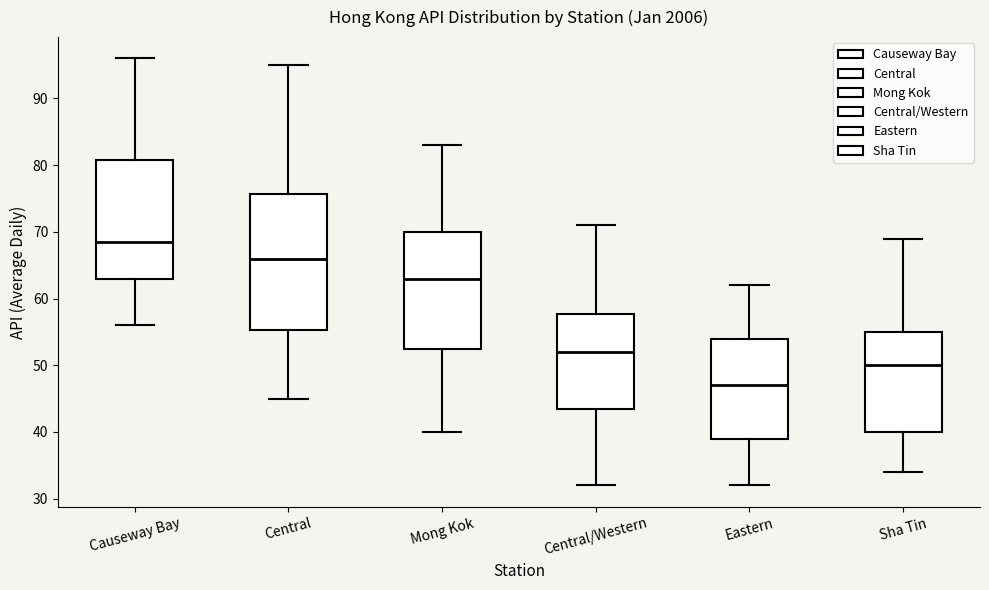

Where does the lower whisker of the box for Causeway Bay end on the y-axis? The values are not printed on the chart, so give them approximately, as read against the axis.

56